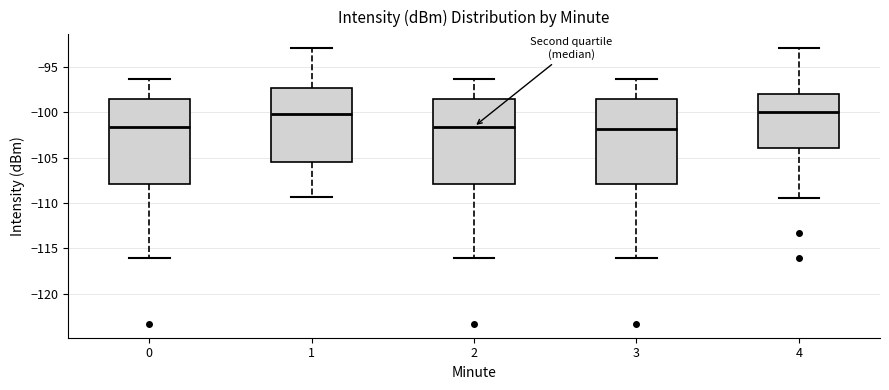

Reading left to right, transcribe this box plot: for each box, give where its median line is, the range the box spans, and where its two whiskers end, as read against the y-axis. The values are not printed on the chart, so give them approximately, as read against the axis.

0: median -101.5, box -108.0 to -98.5, whiskers -116.0 to -96.5
1: median -100.0, box -105.5 to -97.5, whiskers -109.5 to -93.0
2: median -101.5, box -108.0 to -98.5, whiskers -116.0 to -96.5
3: median -102.0, box -108.0 to -98.5, whiskers -116.0 to -96.5
4: median -100.0, box -104.0 to -98.0, whiskers -109.5 to -93.0